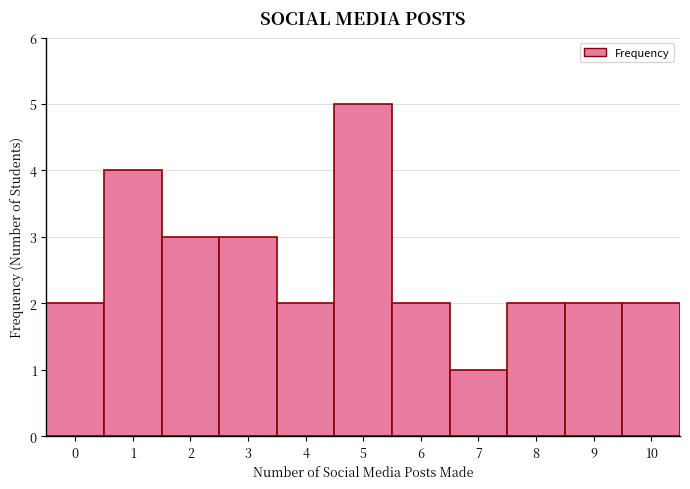

Which range on the x-axis has the tallest bar?

4.5 to 5.5